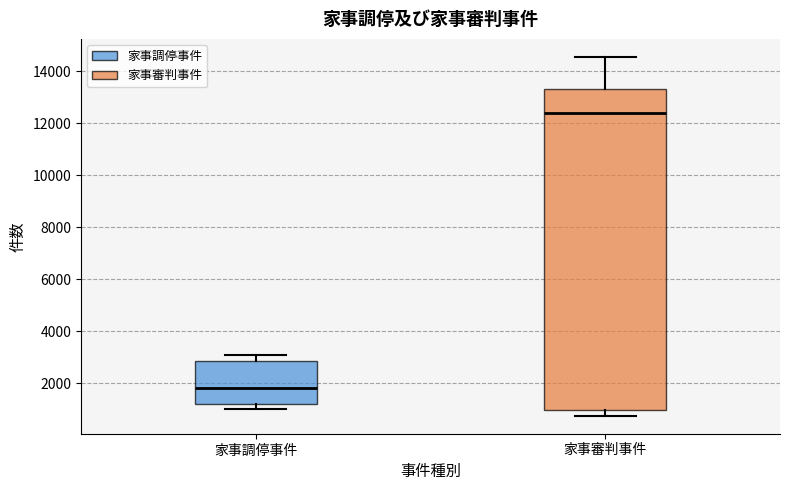

Which box has the highest median line?

家事審判事件